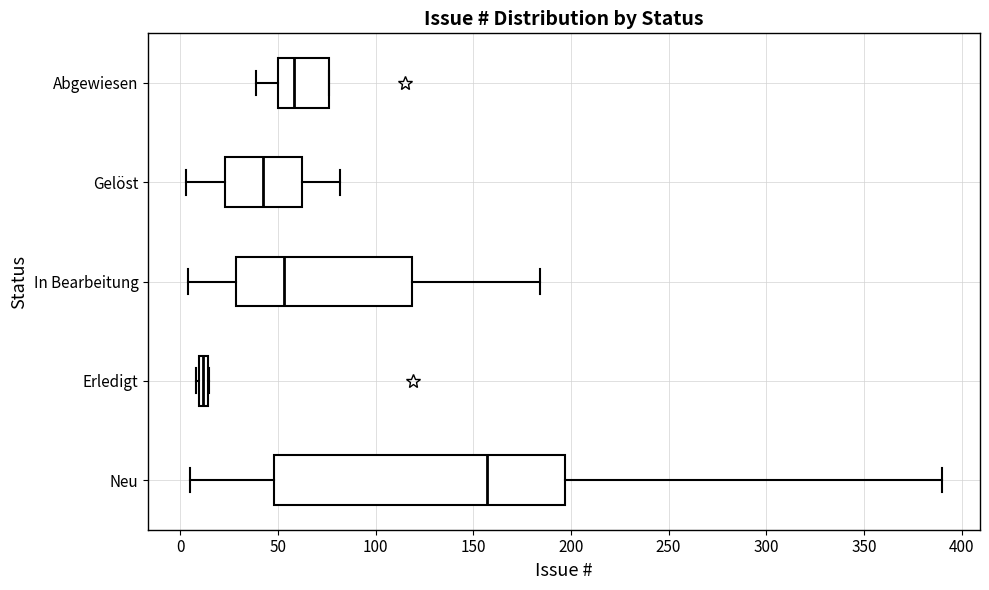

Where does the right whisker of the box for In Bearbeitung end on the x-axis? The values are not printed on the chart, so give them approximately, as read against the axis.

185